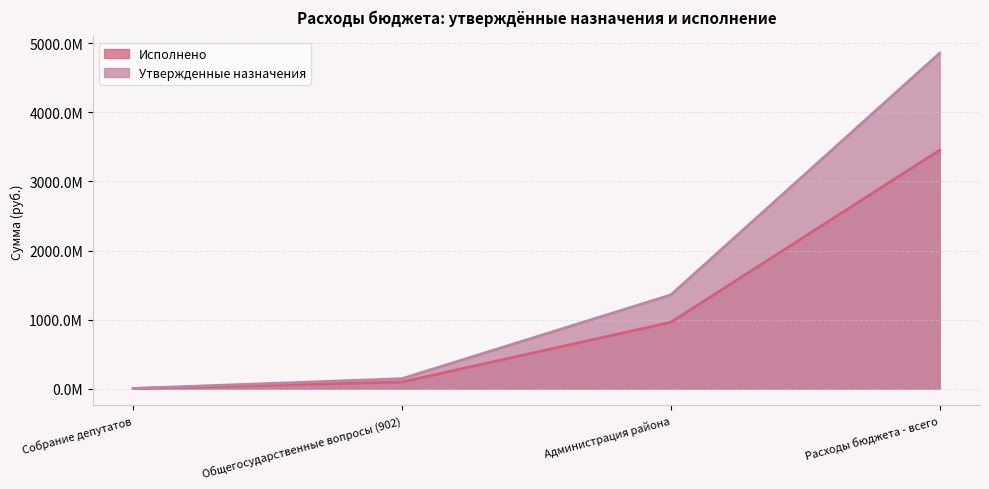

Reading right to left, list all the values displayed in this chart.

Исполнено: 3453674378.4	960169074.4	95607751.5	1555130.5
Утвержденные назначения: 4857964800.0	1357030500.0	143801000.0	2226500.0